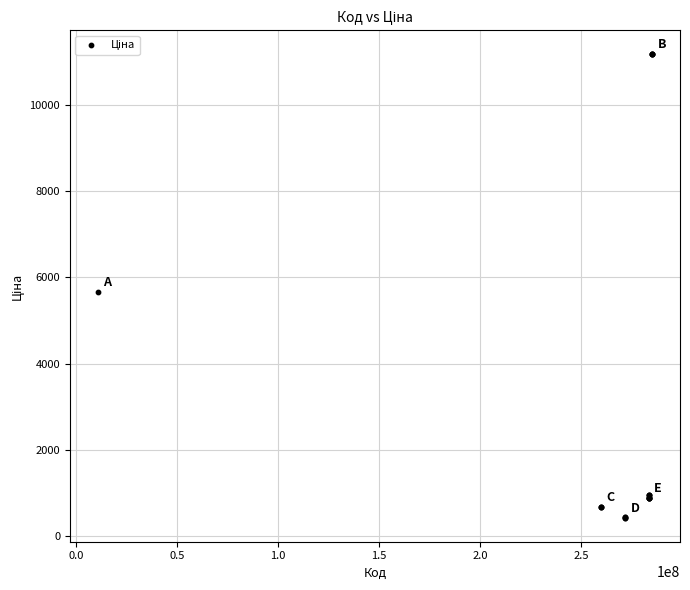

What Y value in the scatter plot is closest to 5802?

5673.8